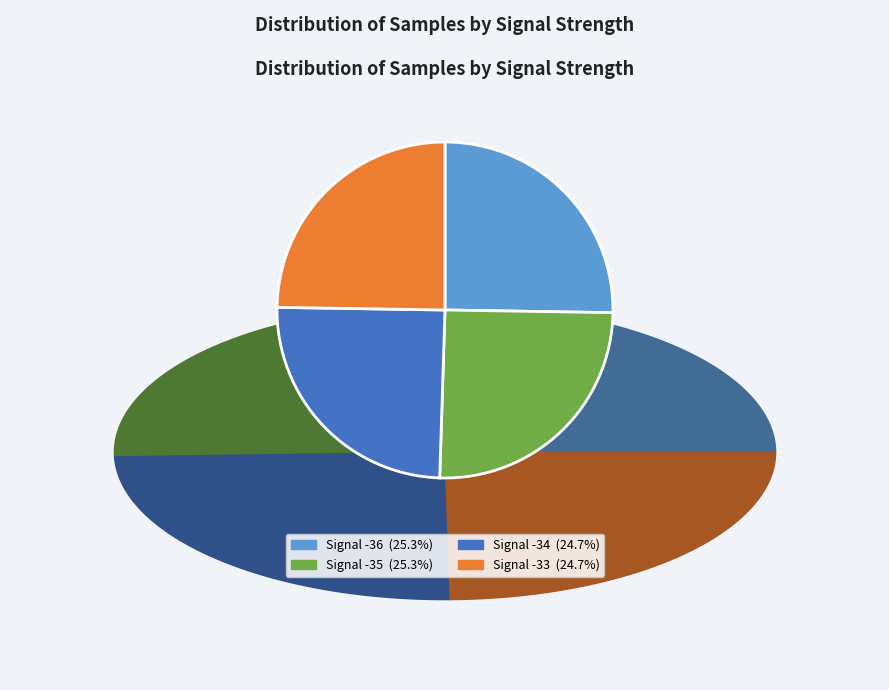

Is there a majority slice in this chart?

No